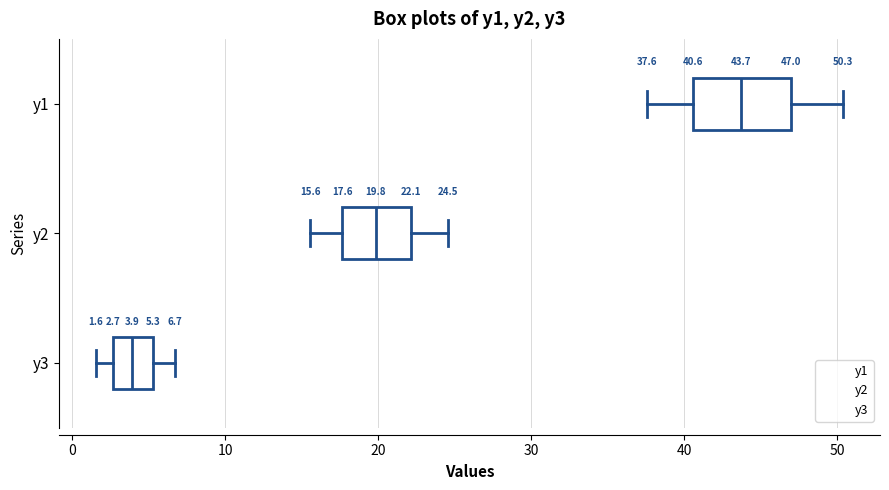

Which box is the widest, from its left edge to its right edge?

y1